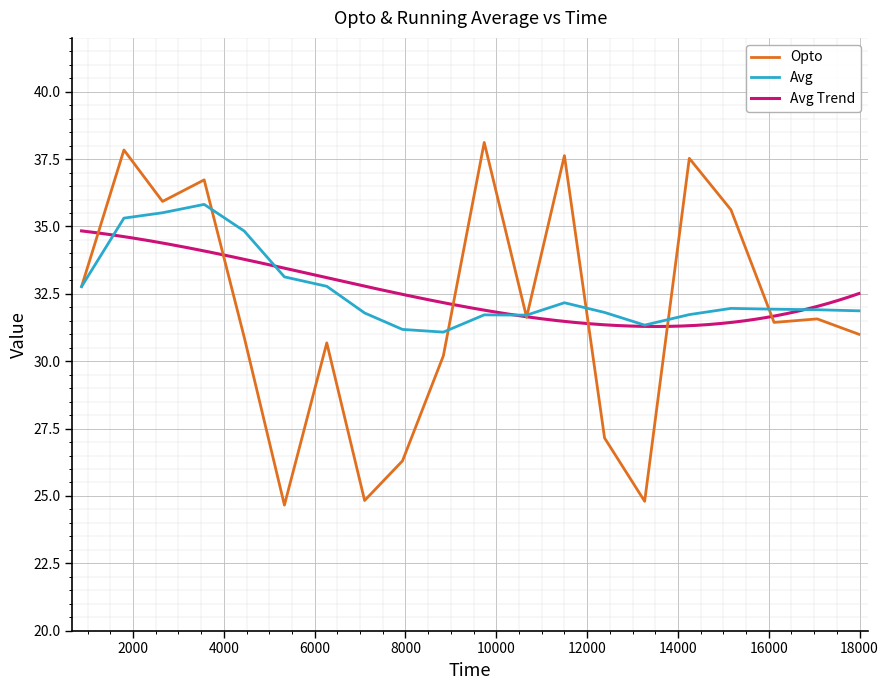

What is the difference between the maximum and minimum values in the Opto series?

13.5